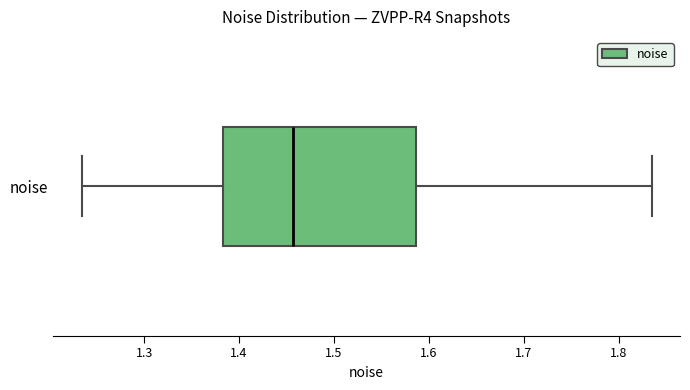

Read this box plot against the x-axis: the position of the median line, the range covered by the box, and the ends of both whiskers. The values are not printed on the chart, so give them approximately, as read against the axis.

median 1.46, box 1.38 to 1.59, whiskers 1.23 to 1.83